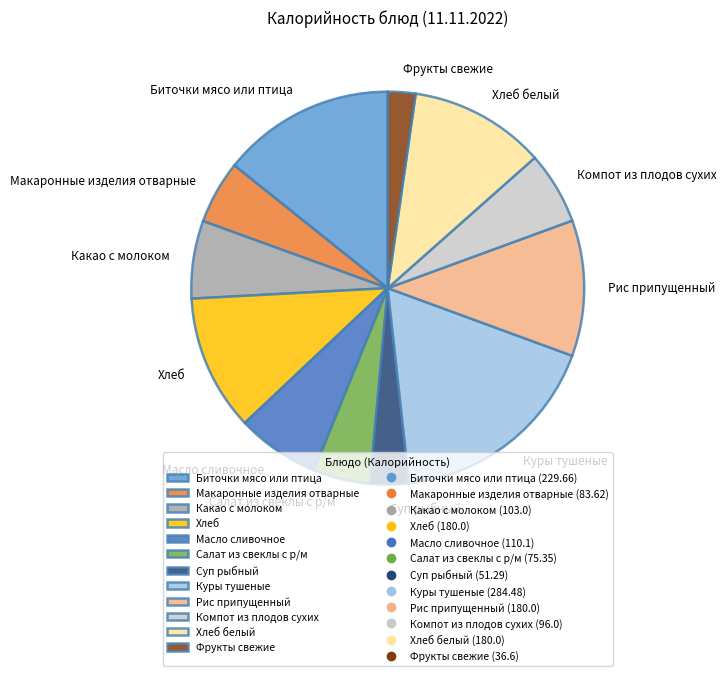

Is there any slice that represents more than half of the pie?

No